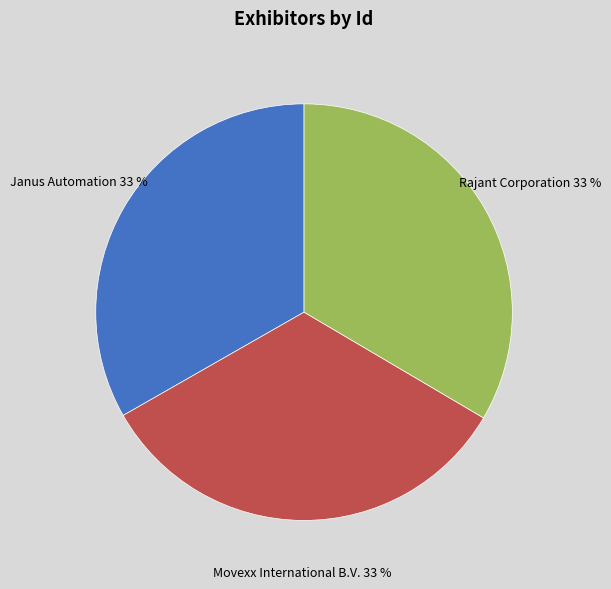

How many segments does this pie chart have?

3